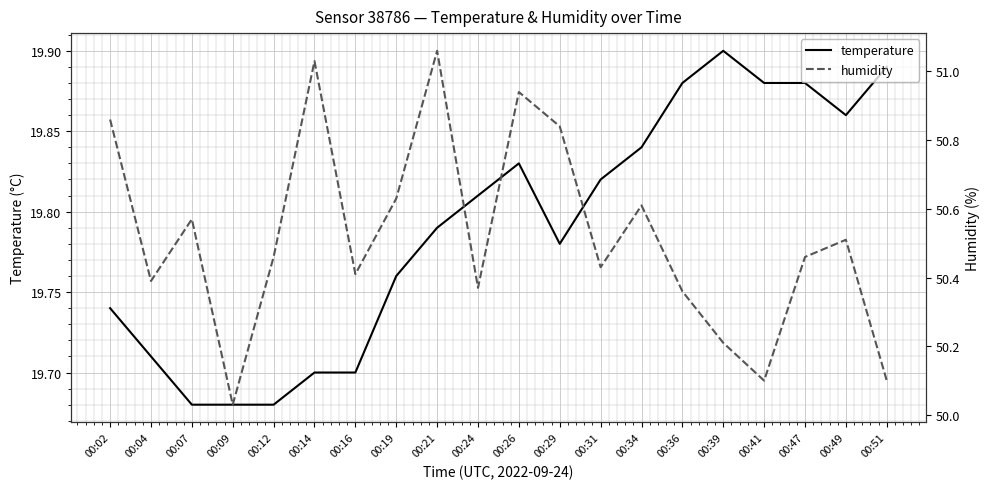

Read the humidity value at 00:24.

50.4